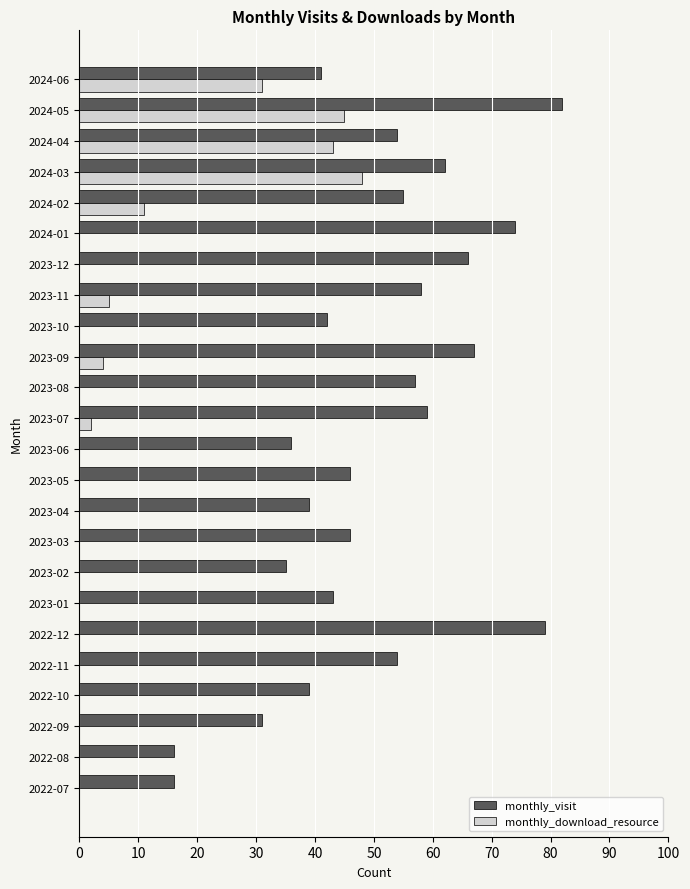

The monthly_visit series shows 29 at 2023-07. True or false?

False